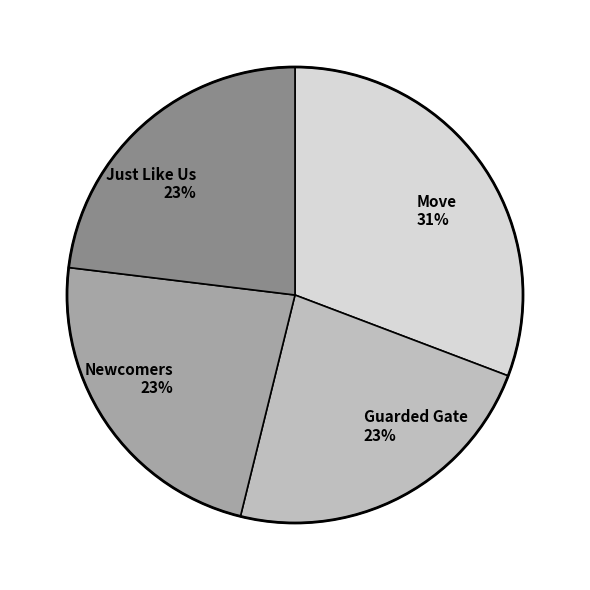

Does Newcomers represent more than half of the total?

No